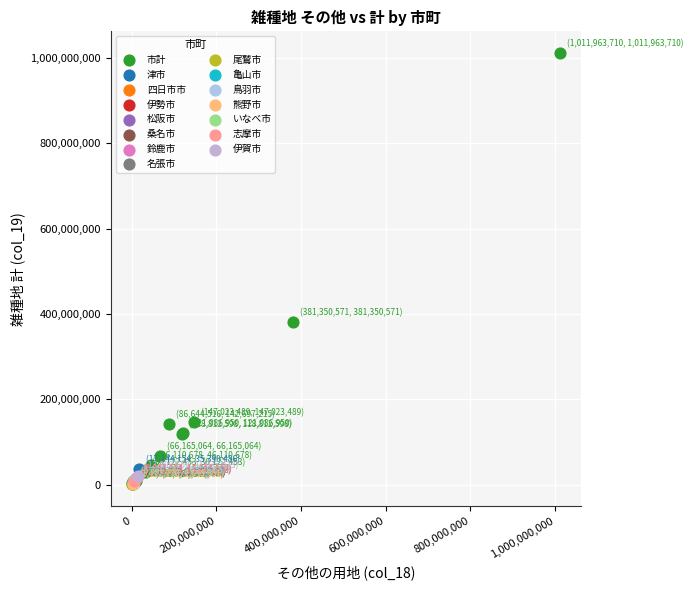

What are all the series names shown in the legend?

市計, 津市, 四日市市, 伊勢市, 松阪市, 桑名市, 鈴鹿市, 名張市, 尾鷲市, 亀山市, 鳥羽市, 熊野市, いなべ市, 志摩市, 伊賀市